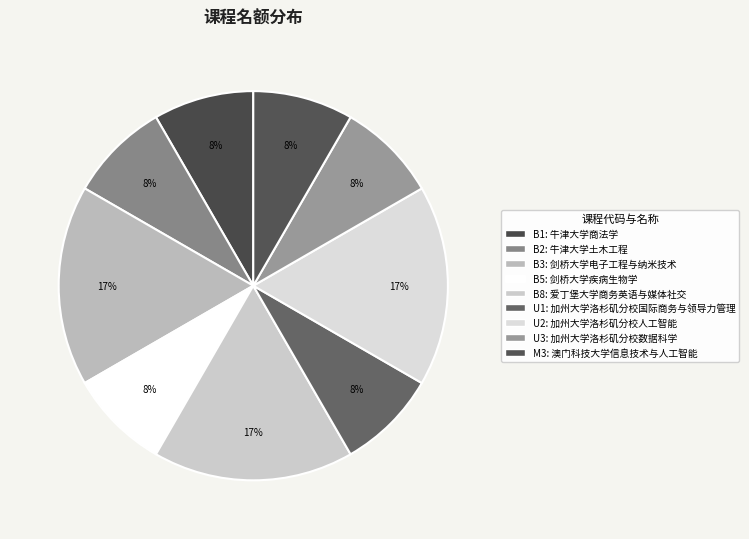

How many segments does this pie chart have?

9